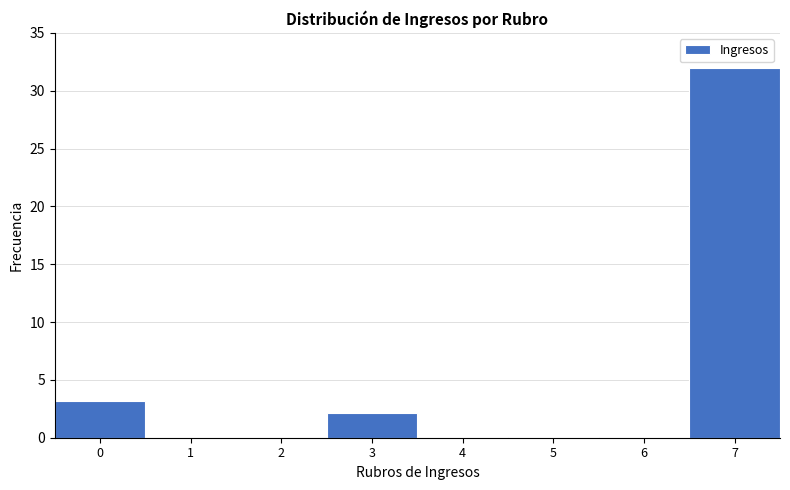

Reading left to right, list every bar in this chart as the range it spans on the x-axis followed by its height. The values are not printed on the chart, so give them approximately, as read against the axis.

-0.5 to 0.5: 3
0.5 to 1.5: under 0.5
1.5 to 2.5: under 0.5
2.5 to 3.5: 2
3.5 to 4.5: under 0.5
4.5 to 5.5: under 0.5
5.5 to 6.5: under 0.5
6.5 to 7.5: 32